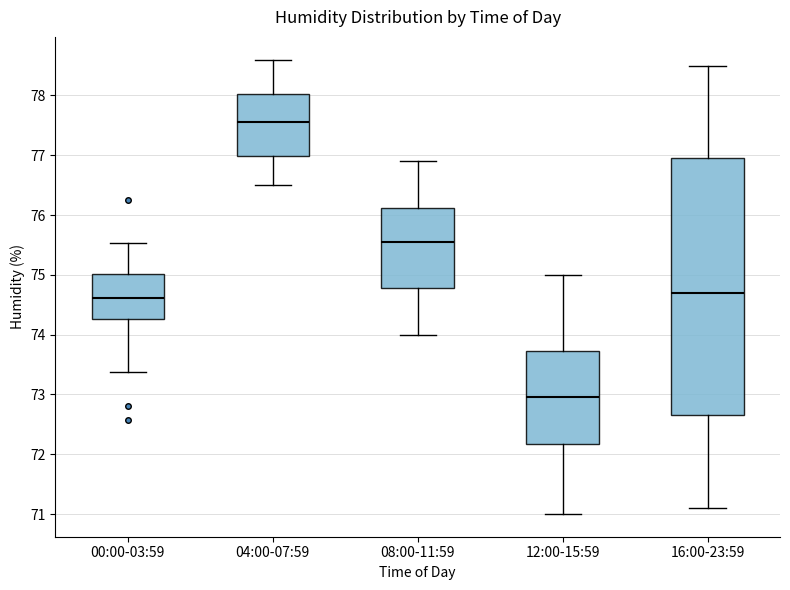

Reading left to right, transcribe this box plot: for each box, give where its median line is, the range the box spans, and where its two whiskers end, as read against the y-axis. The values are not printed on the chart, so give them approximately, as read against the axis.

00:00-03:59: median 74.6, box 74.3 to 75.0, whiskers 73.4 to 75.5
04:00-07:59: median 77.6, box 77.0 to 78.0, whiskers 76.5 to 78.6
08:00-11:59: median 75.6, box 74.8 to 76.1, whiskers 74.0 to 76.9
12:00-15:59: median 73.0, box 72.2 to 73.7, whiskers 71.0 to 75.0
16:00-23:59: median 74.7, box 72.7 to 77.0, whiskers 71.1 to 78.5